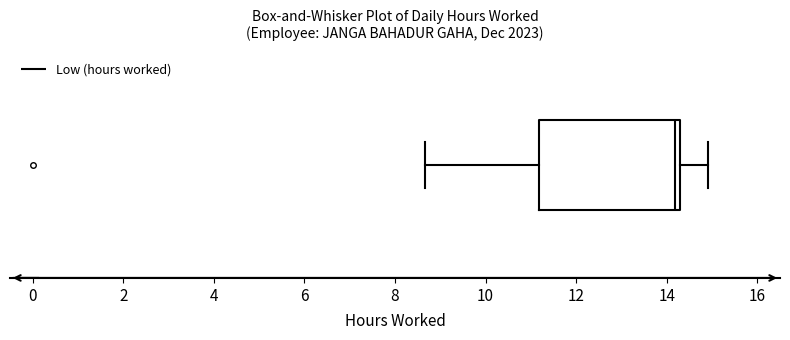

Where does the median line of the box sit on the x-axis? The values are not printed on the chart, so give them approximately, as read against the axis.

14.2